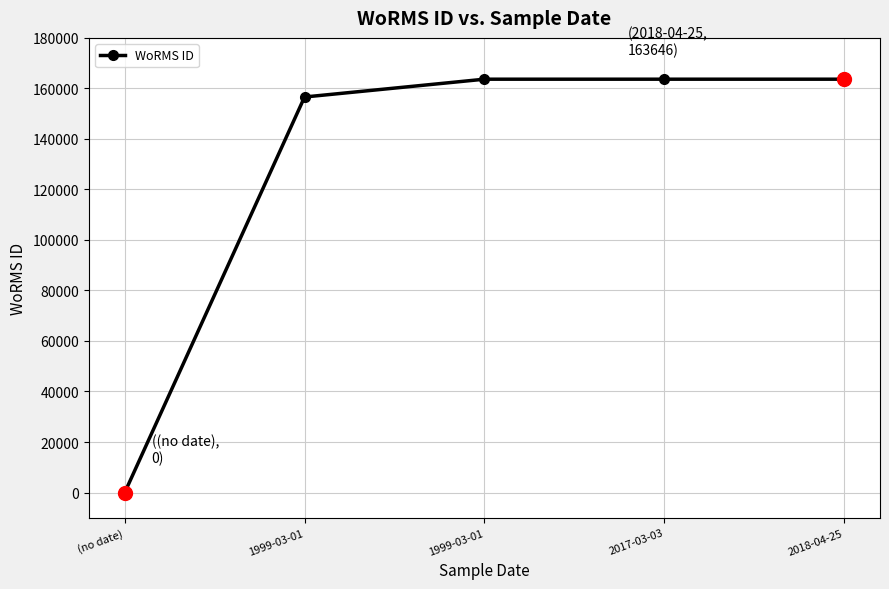

Does the chart display data point markers on the line(s)?

Yes